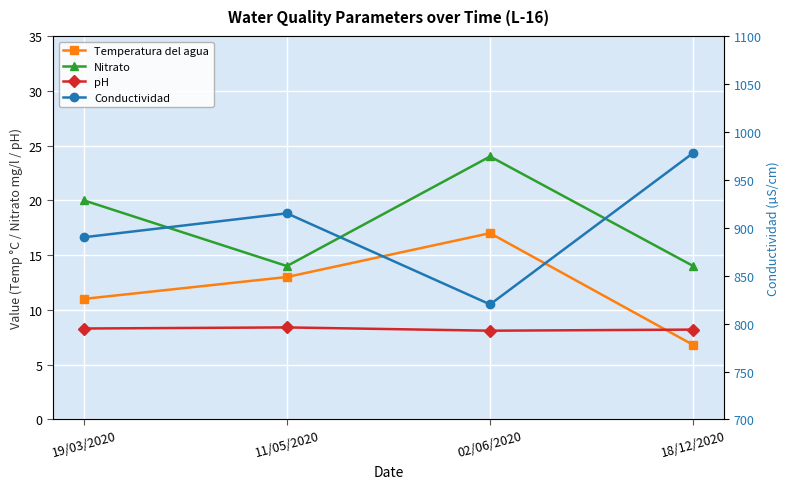

What is the average value of the pH series?

8.2